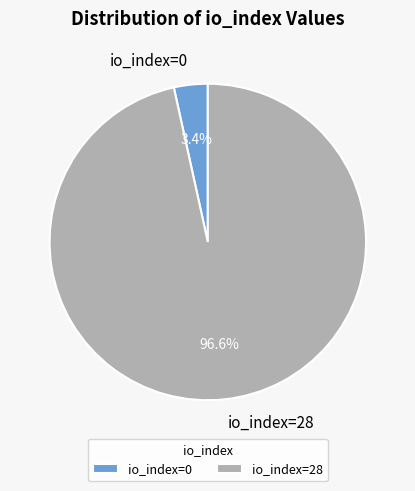

Which has a higher value, io_index=0 or io_index=28?

io_index=28